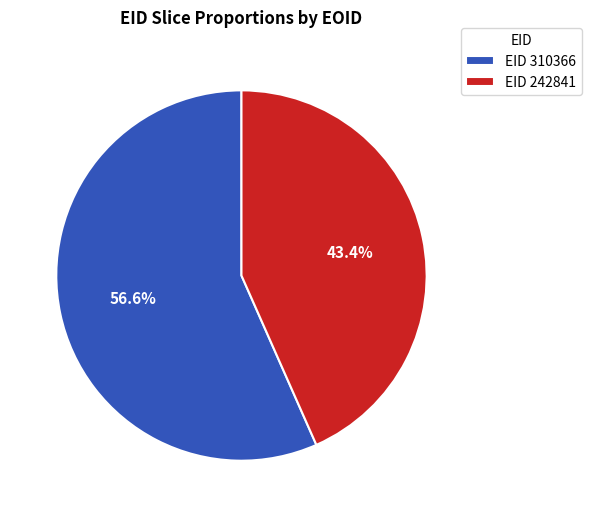

Between EID 310366 and EID 242841, which is larger?

EID 310366